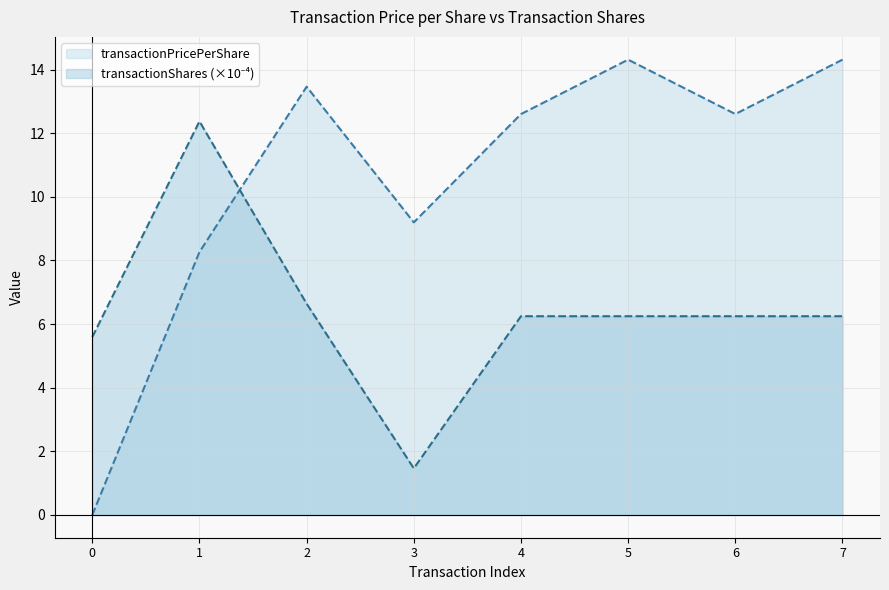

What is the total value across all series at 2?

20.1